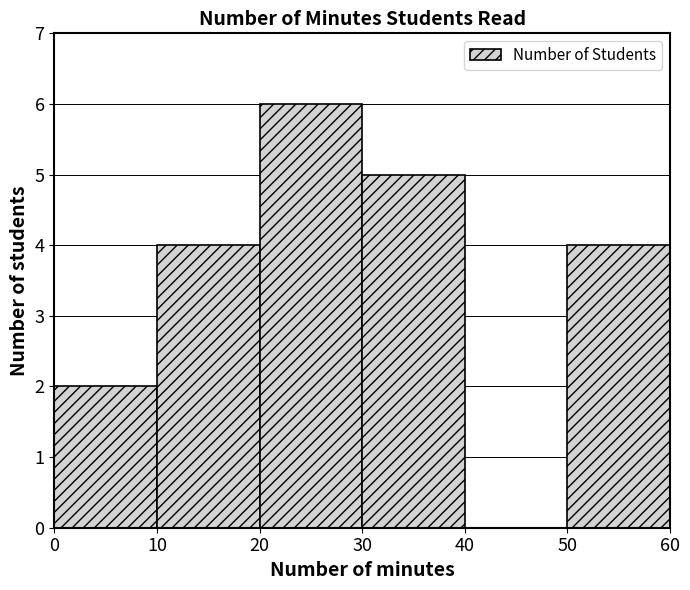

What is the height of the bar covering 30 to 40 on the x-axis? The values are not printed on the chart, so give them approximately, as read against the axis.

5